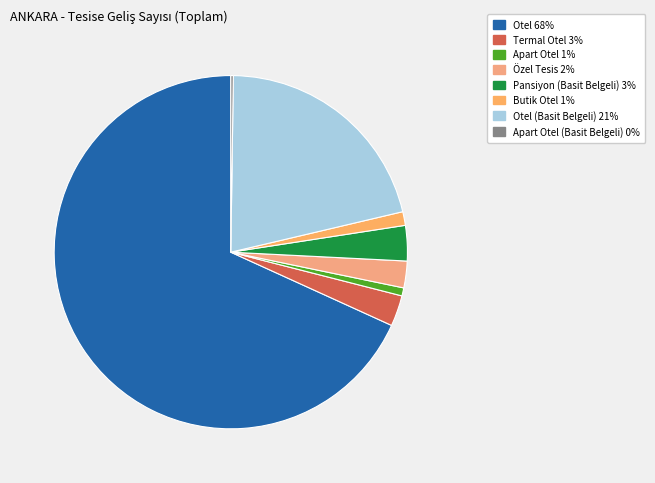

Is there any slice that represents more than half of the pie?

Yes